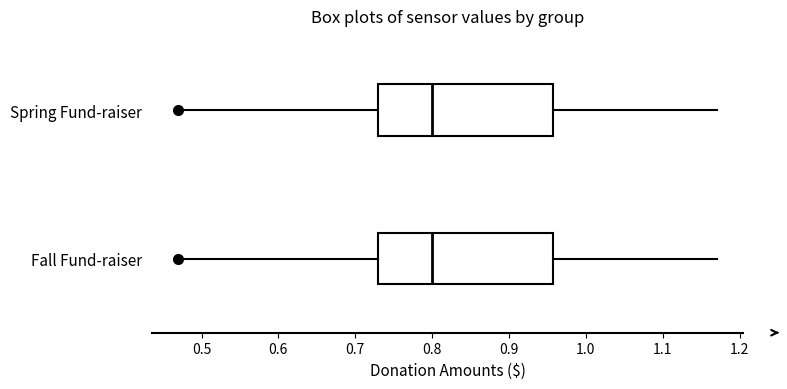

Where is the right edge of the box for Fall Fund-raiser on the x-axis? The values are not printed on the chart, so give them approximately, as read against the axis.

0.96